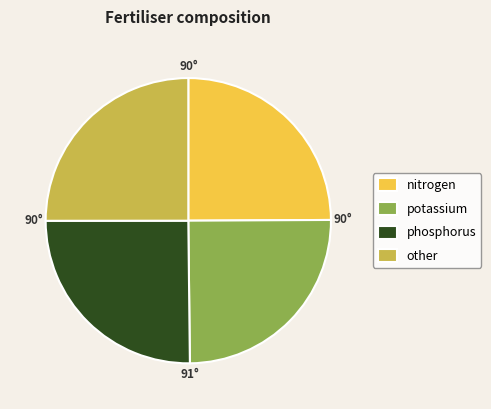

Does any single category account for the majority?

No